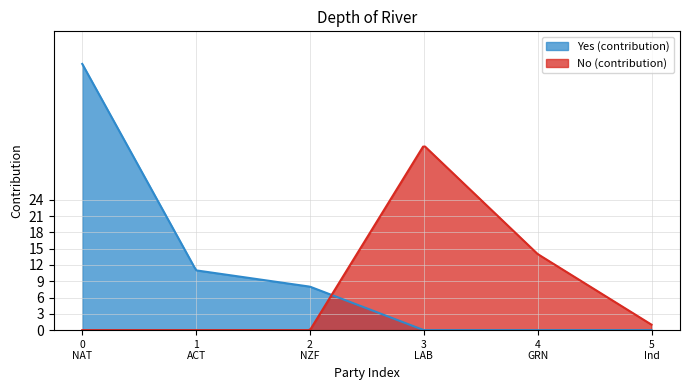

What is the minimum value shown in the chart?

0.0